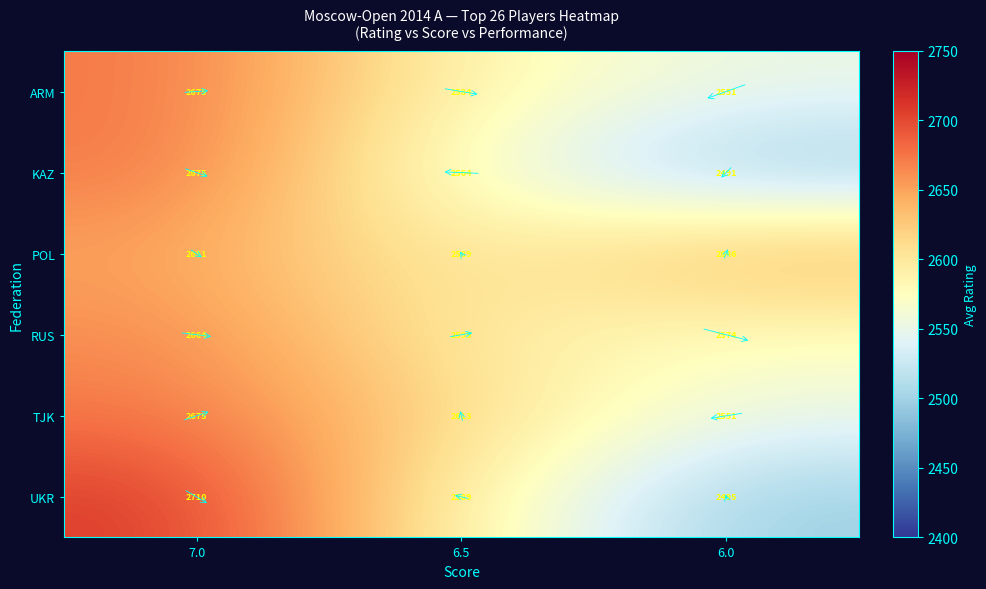

Which series changed the most between 6.5 and 6.0?

UKR